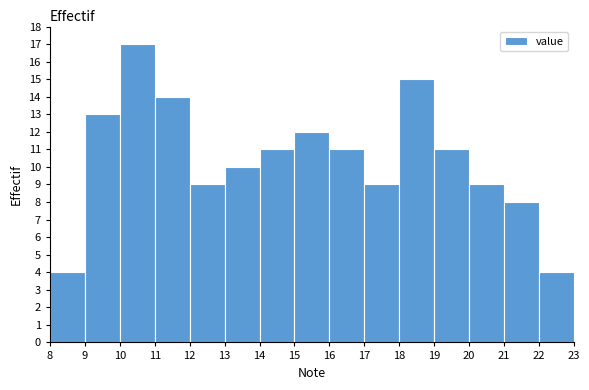

Reading left to right, list every bar in this chart as the range it spans on the x-axis followed by its height. The values are not printed on the chart, so give them approximately, as read against the axis.

8 to 9: 4
9 to 10: 13
10 to 11: 17
11 to 12: 14
12 to 13: 9
13 to 14: 10
14 to 15: 11
15 to 16: 12
16 to 17: 11
17 to 18: 9
18 to 19: 15
19 to 20: 11
20 to 21: 9
21 to 22: 8
22 to 23: 4